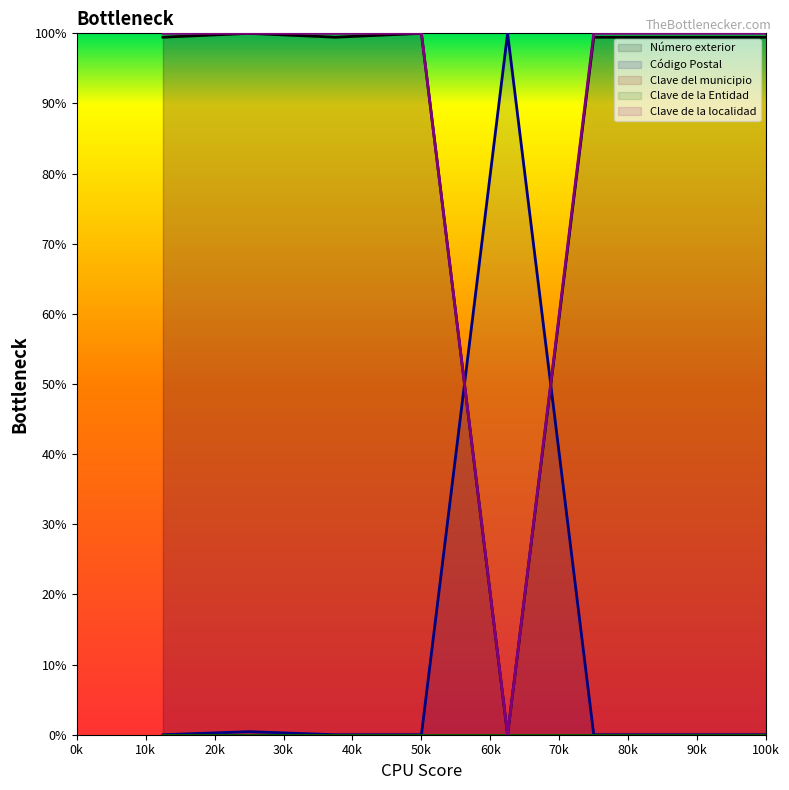

Does the chart display data point markers on the line(s)?

No